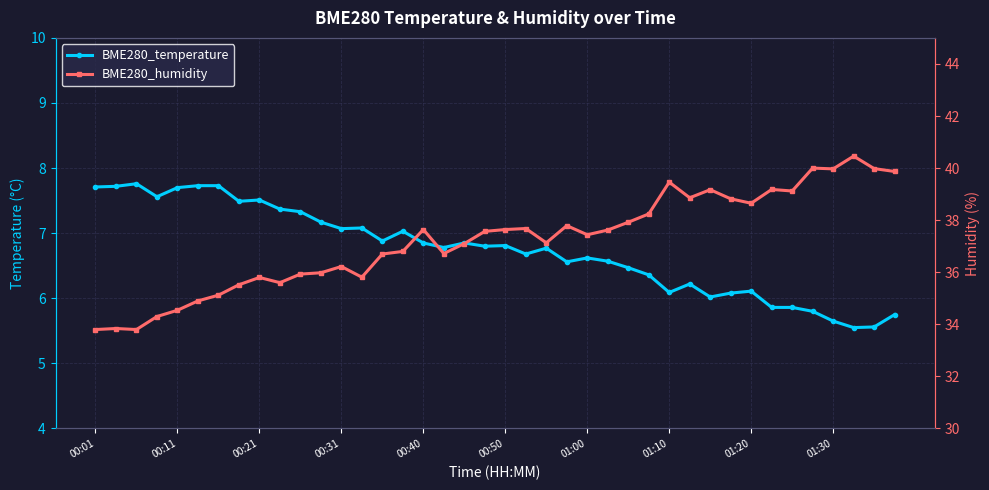

Where does the BME280_temperature series first go above 6?

00:01